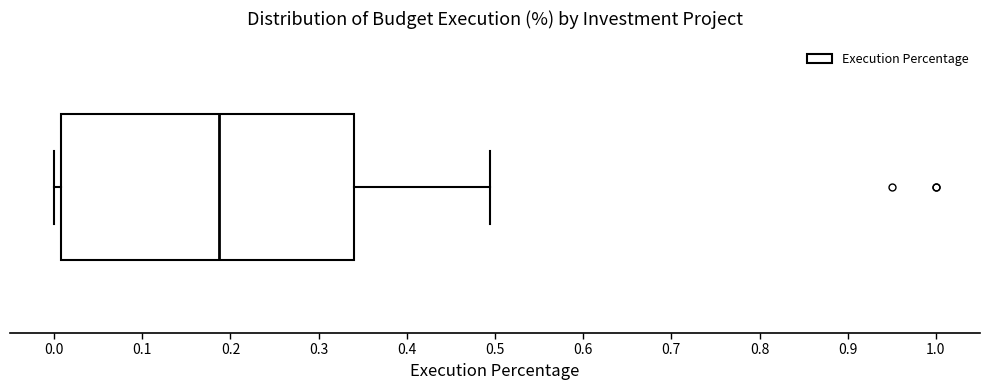

Transcribe this box plot: give where the median line is, the range the box spans, and where the two whiskers end, as read against the x-axis. The values are not printed on the chart, so give them approximately, as read against the axis.

median 0.19, box 0.01 to 0.34, whiskers 0.00 to 0.49